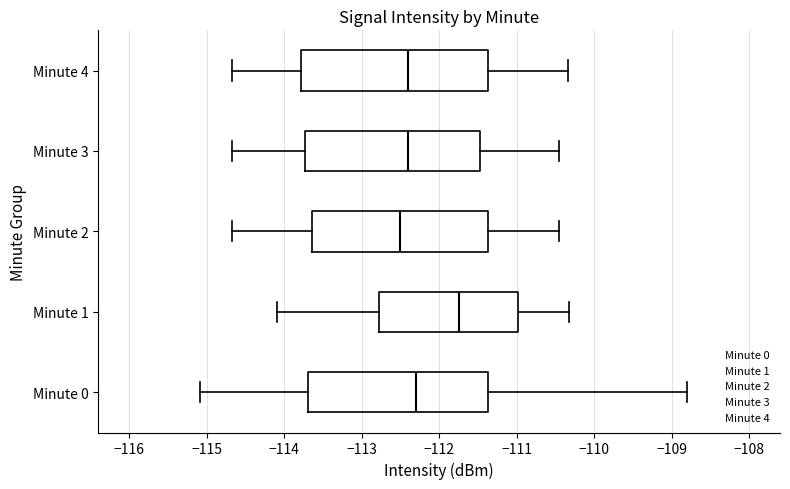

Reading bottom to top, read every box against the x-axis: the position of its median line, the range the box covers, and the ends of its whiskers. The values are not printed on the chart, so give them approximately, as read against the axis.

Minute 0: median -112.3, box -113.7 to -111.4, whiskers -115.1 to -108.8
Minute 1: median -111.7, box -112.8 to -111.0, whiskers -114.1 to -110.3
Minute 2: median -112.5, box -113.6 to -111.4, whiskers -114.7 to -110.4
Minute 3: median -112.4, box -113.7 to -111.5, whiskers -114.7 to -110.4
Minute 4: median -112.4, box -113.8 to -111.4, whiskers -114.7 to -110.3